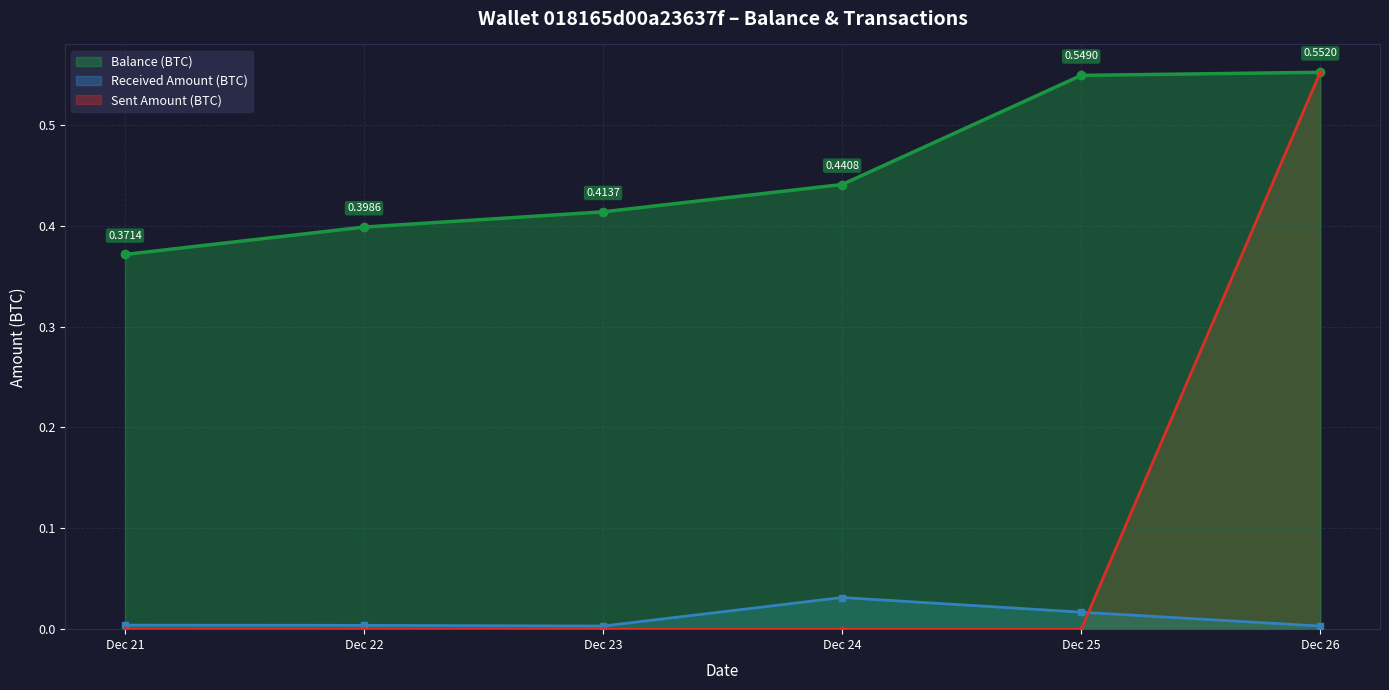

How many interior local peaks does the Received Amount (BTC) series have?

1